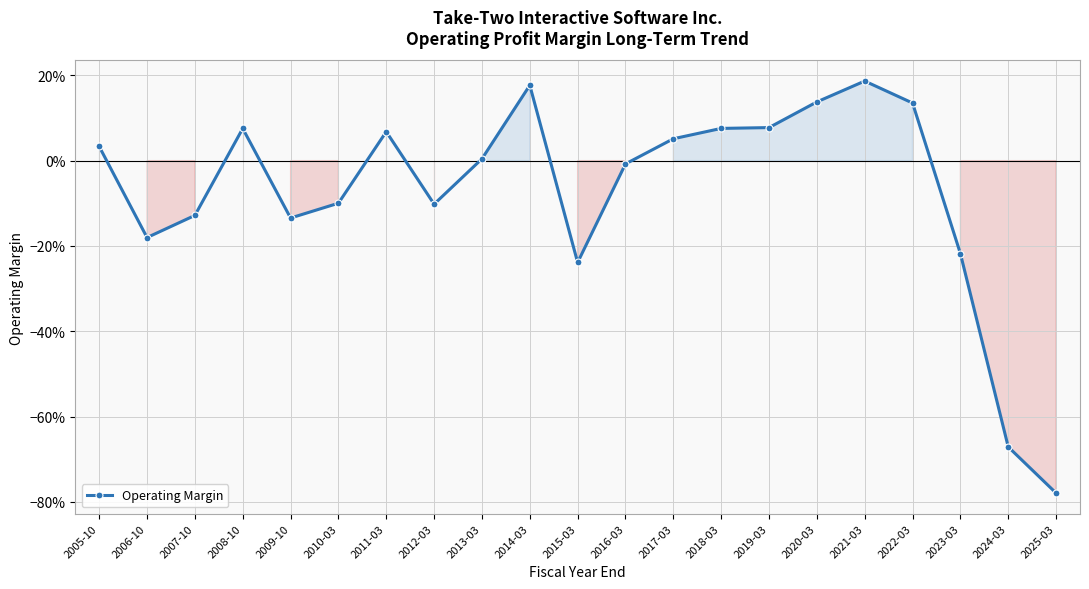

The chart shows a value of 0.2 at 2014-03. True or false?

True